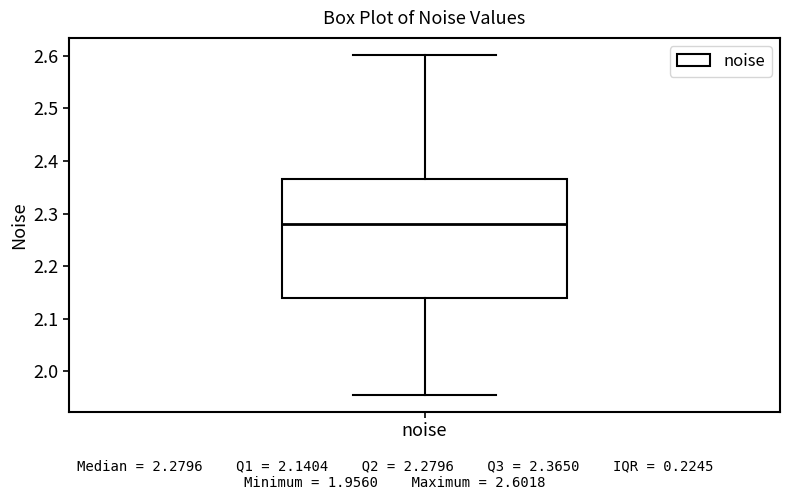

Transcribe this box plot: give where the median line is, the range the box spans, and where the two whiskers end, as read against the y-axis. The values are not printed on the chart, so give them approximately, as read against the axis.

median 2.28, box 2.14 to 2.36, whiskers 1.96 to 2.60